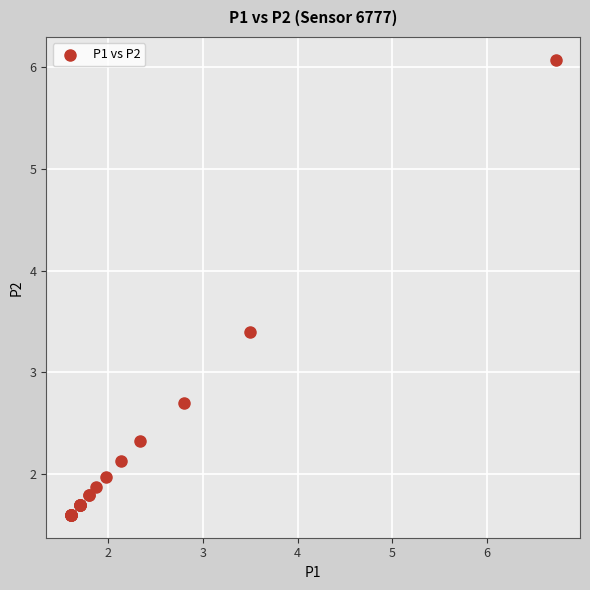

What Y value in the scatter plot is closest to 3?

2.7